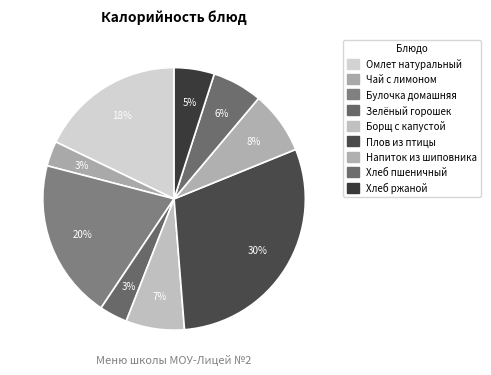

True or false: Плов из птицы accounts for 30% of the total.

True